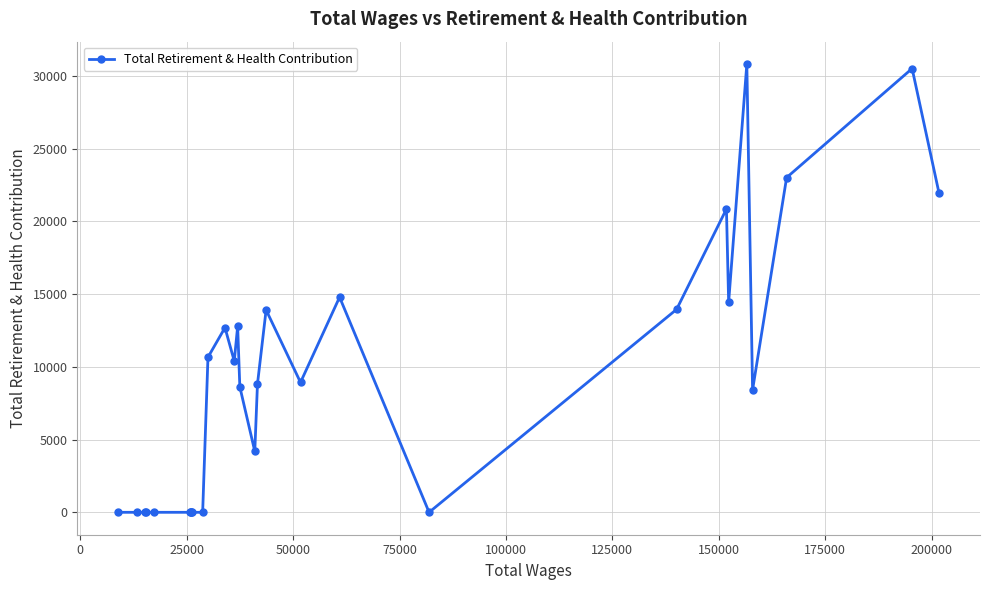

What is the greatest value displayed?

30811